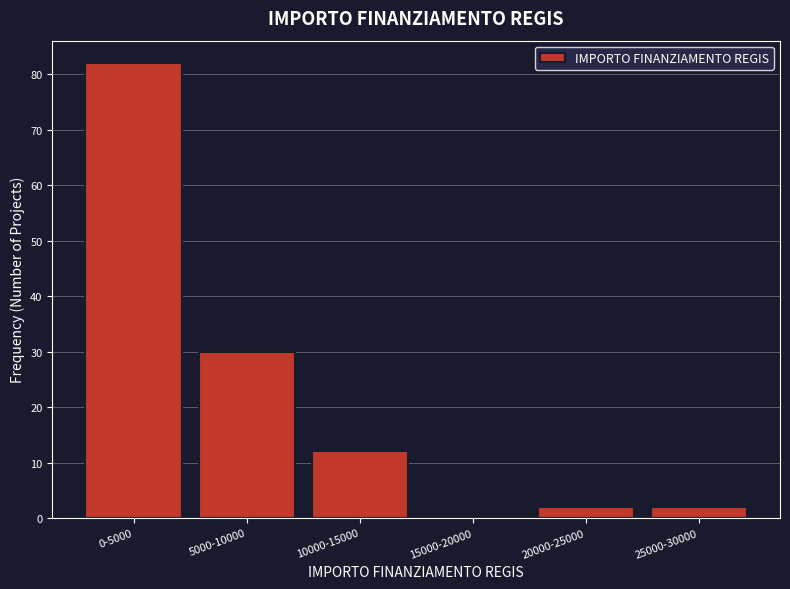

Reading left to right, list all the values displayed in this chart.

0-5000=82	5000-10000=30	10000-15000=12	15000-20000=0	20000-25000=2	25000-30000=2